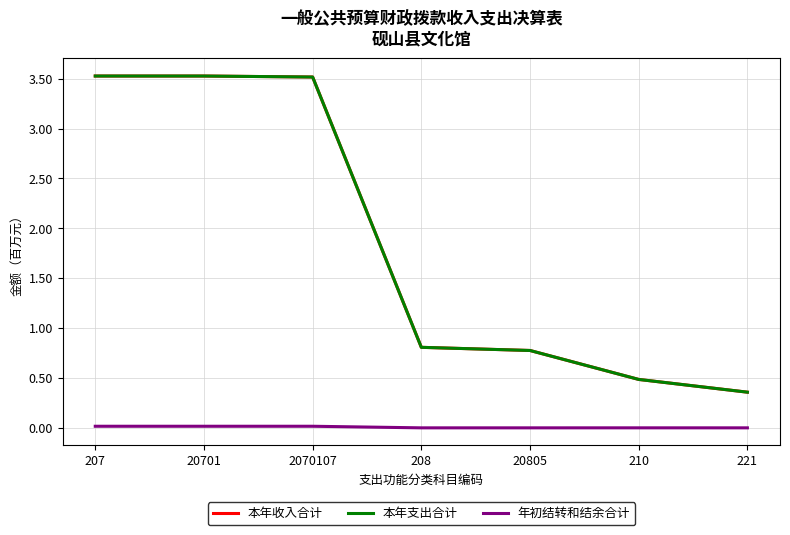

Does the chart display data point markers on the line(s)?

No